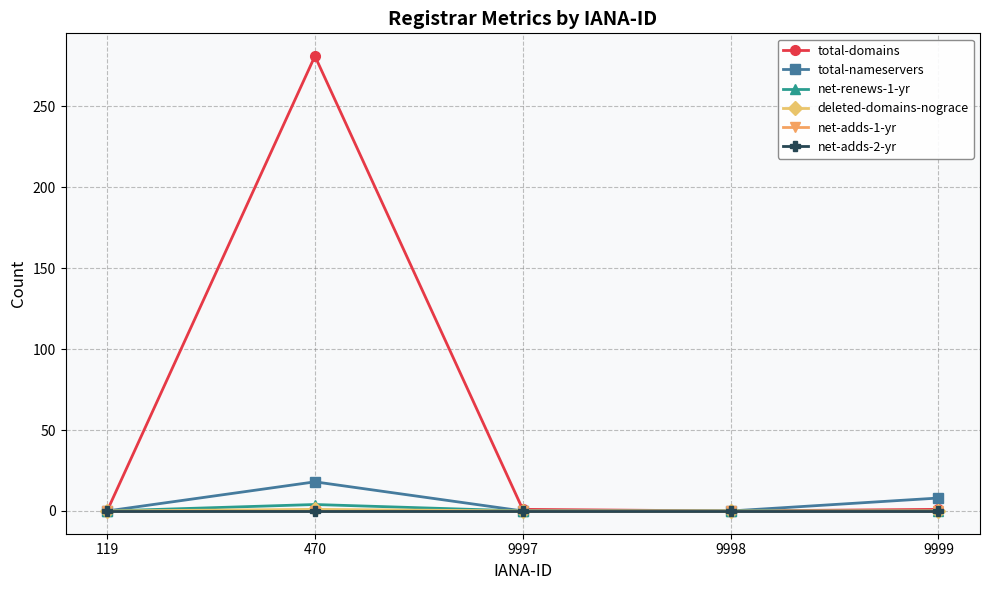

Which series changed the most between 9997 and 9999?

total-nameservers